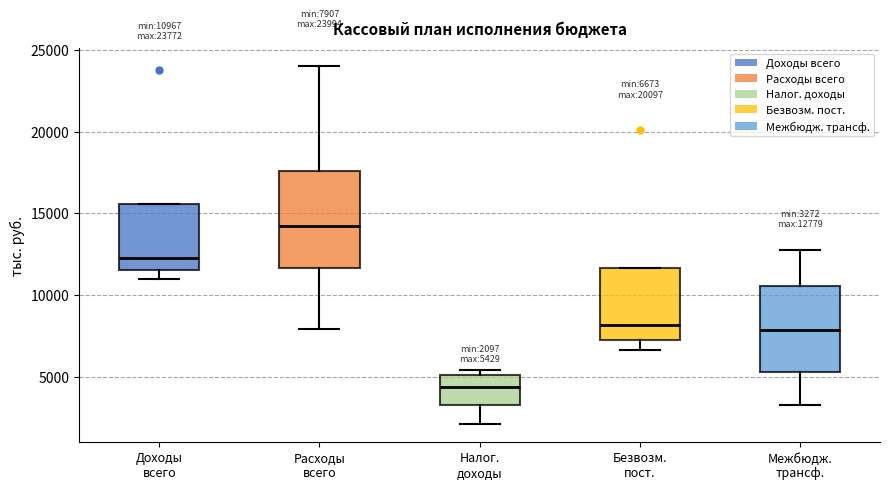

Comparing the boxes themselves (not the whiskers), which one is the tallest?

Расходы всего